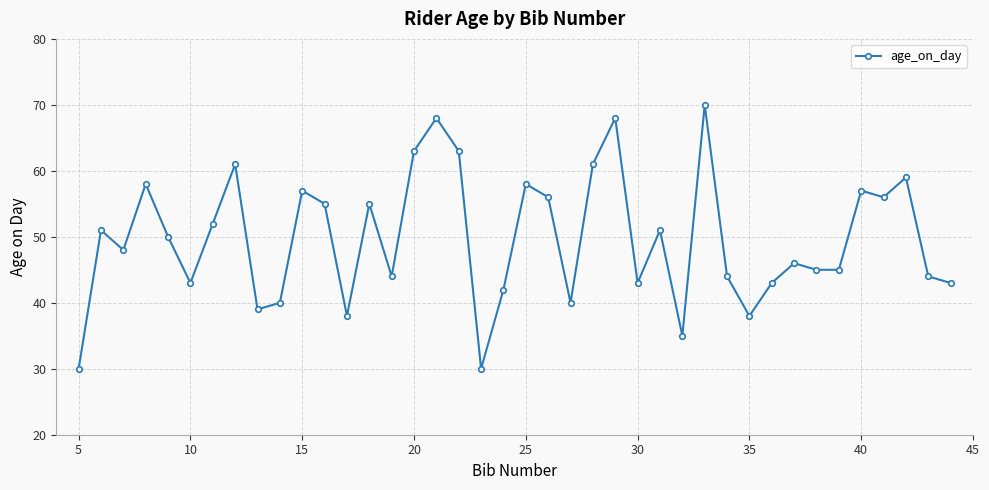

What is the sum of all values?

1989